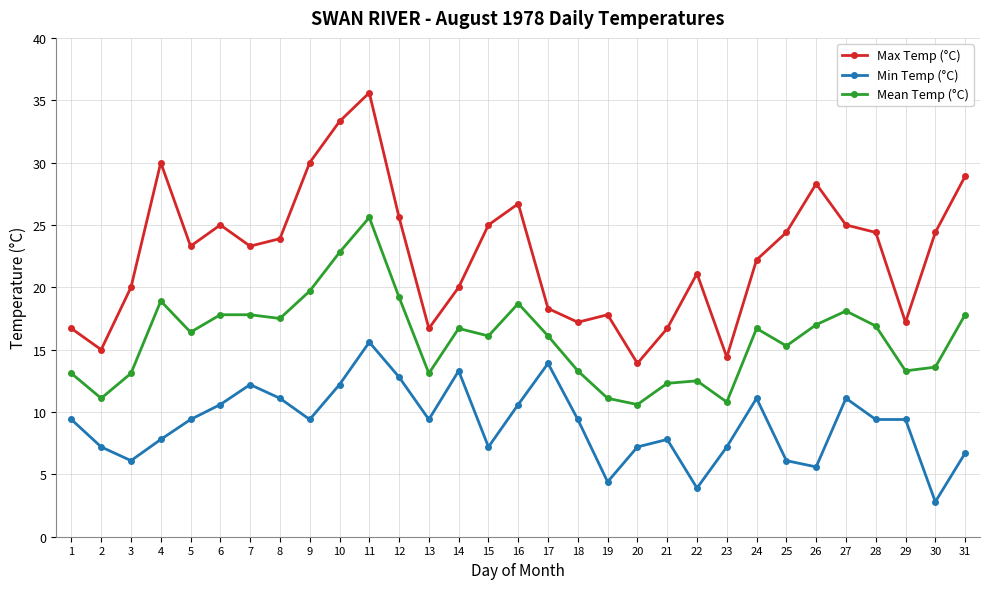

Which series has the largest total across all categories?

Max Temp (°C)